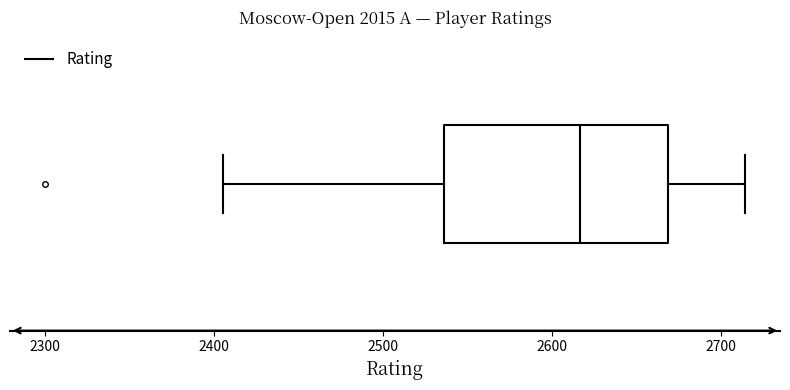

Transcribe this box plot: give where the median line is, the range the box spans, and where the two whiskers end, as read against the x-axis. The values are not printed on the chart, so give them approximately, as read against the axis.

median 2620, box 2540 to 2670, whiskers 2410 to 2710